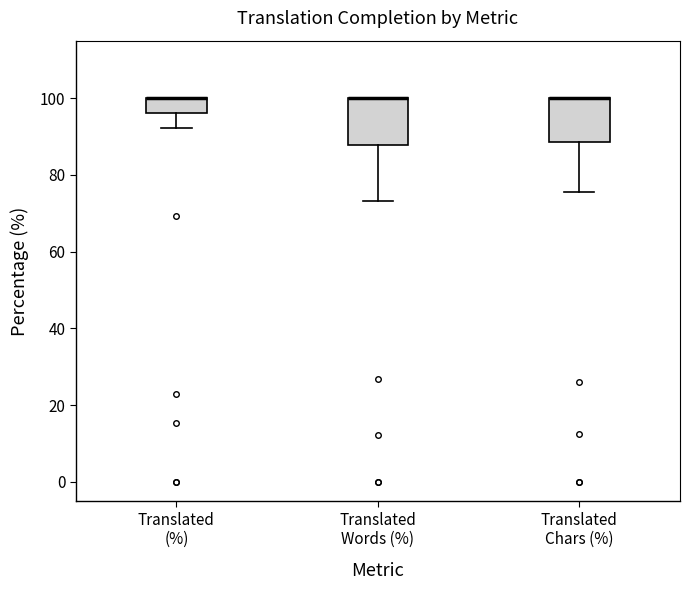

Reading left to right, transcribe this box plot: for each box, give where its median line is, the range the box spans, and where its two whiskers end, as read against the y-axis. The values are not printed on the chart, so give them approximately, as read against the axis.

Translated (%): median 100 (drawn on the box's upper edge), box 96 to 100, whiskers 92 to 100
Translated Words (%): median 100 (drawn on the box's upper edge), box 88 to 100, whiskers 74 to 100
Translated Chars (%): median 100 (drawn on the box's upper edge), box 88 to 100, whiskers 76 to 100